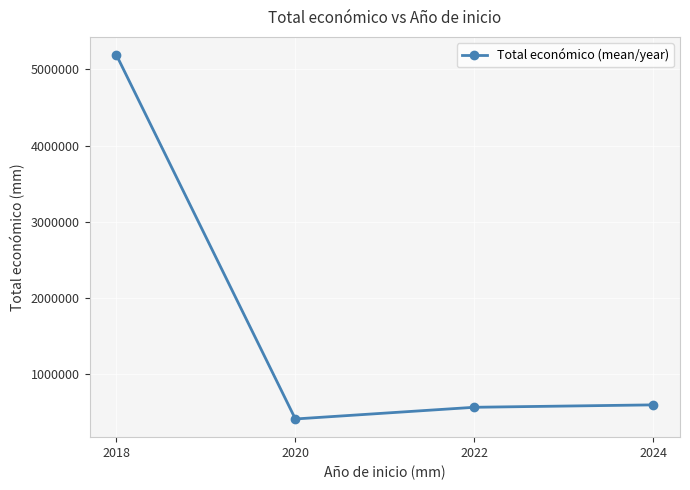

How many lines are shown in the chart?

1